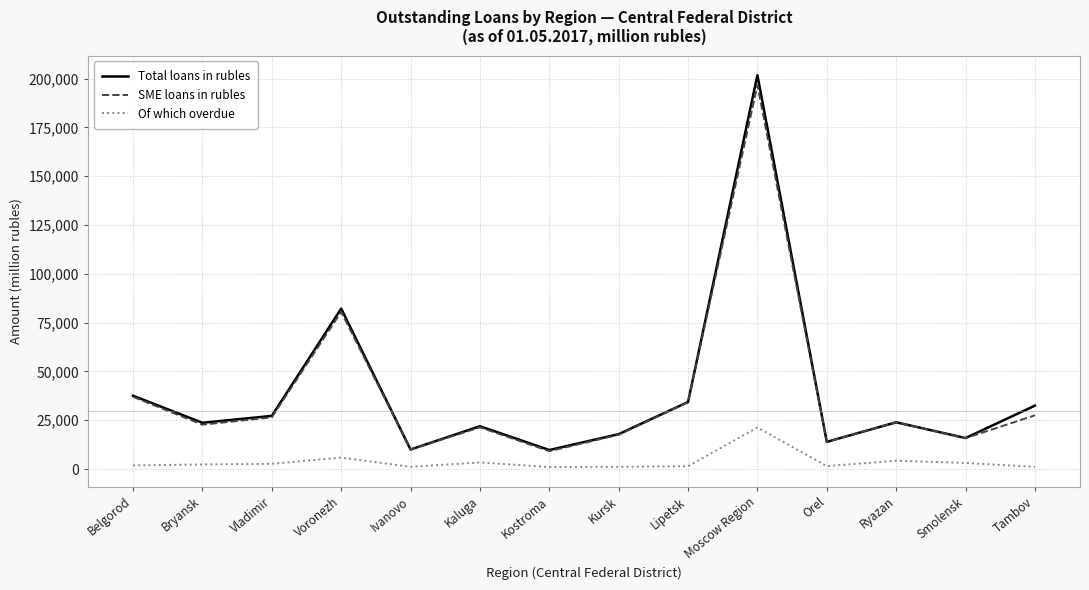

Is it true that Total loans in rubles equals 5076 at Kaluga?

False